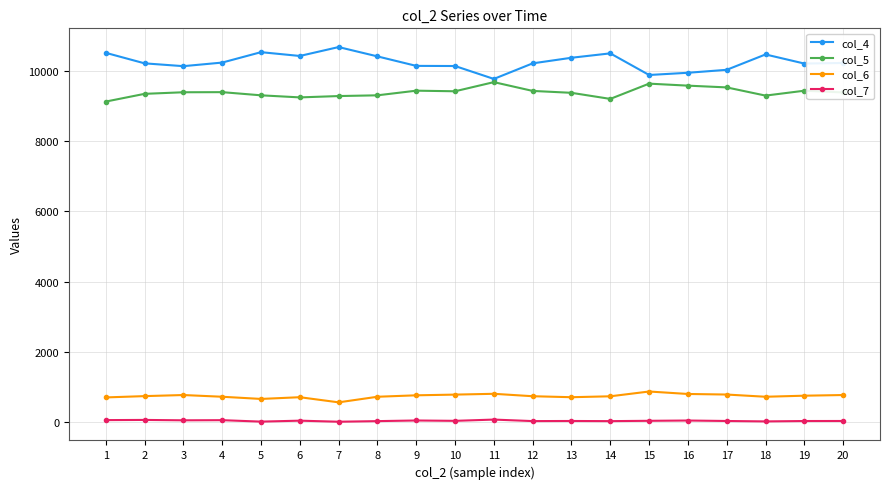

What is the average value of the col_5 series?

9384